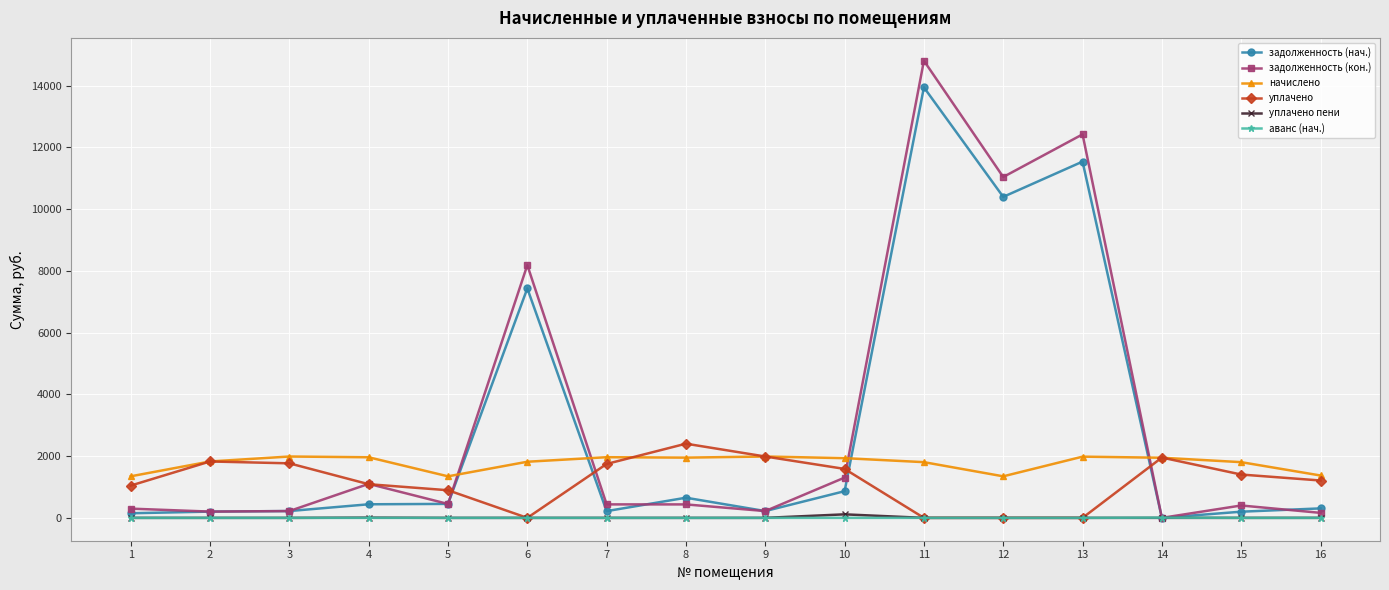

What is the average value of the уплачено пени series?

7.6